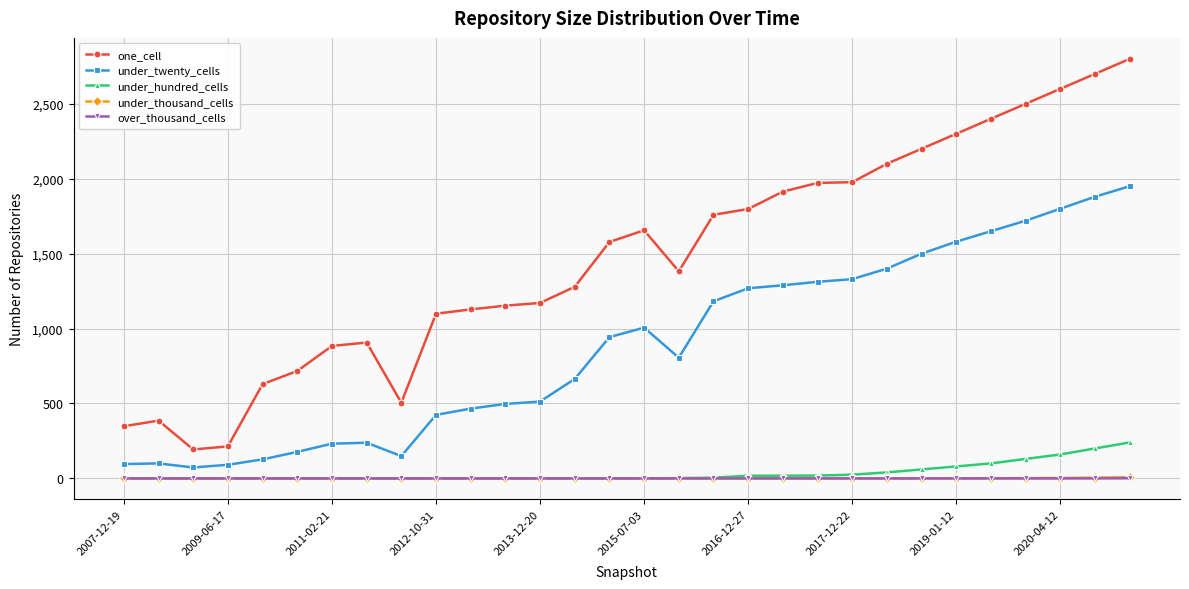

True or false: over_thousand_cells and one_cell cross at least once.

False